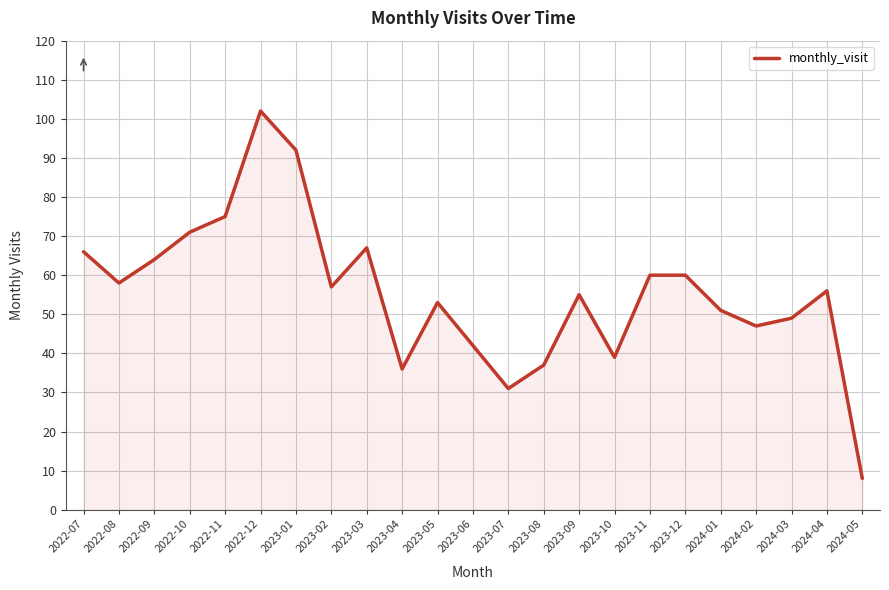

What position from the right is 2023-10?

8